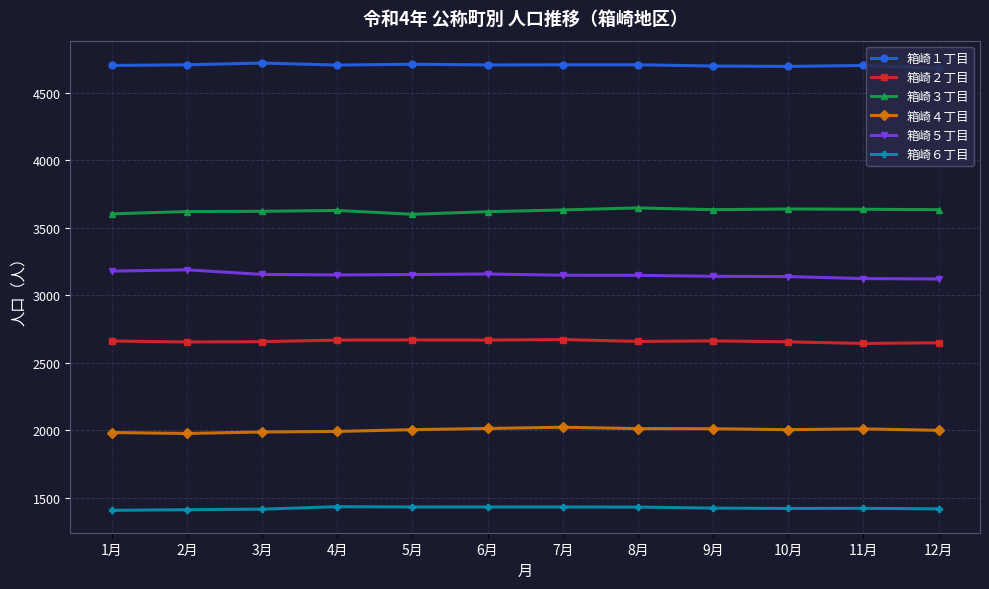

What is the maximum value for 箱崎４丁目?

2024